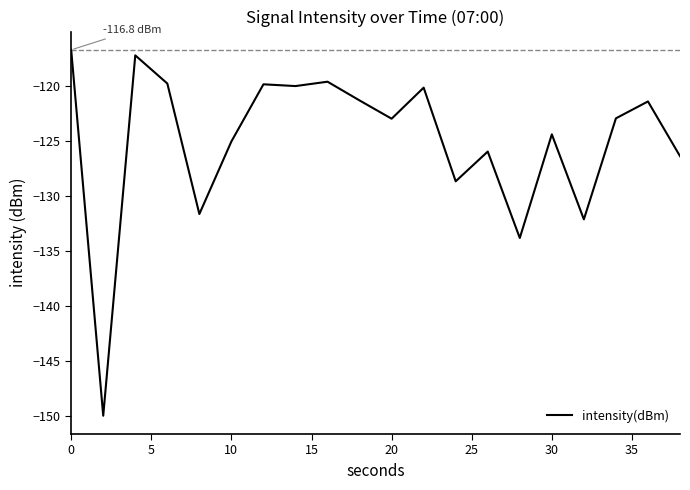

What is the smallest value displayed?

-150.0